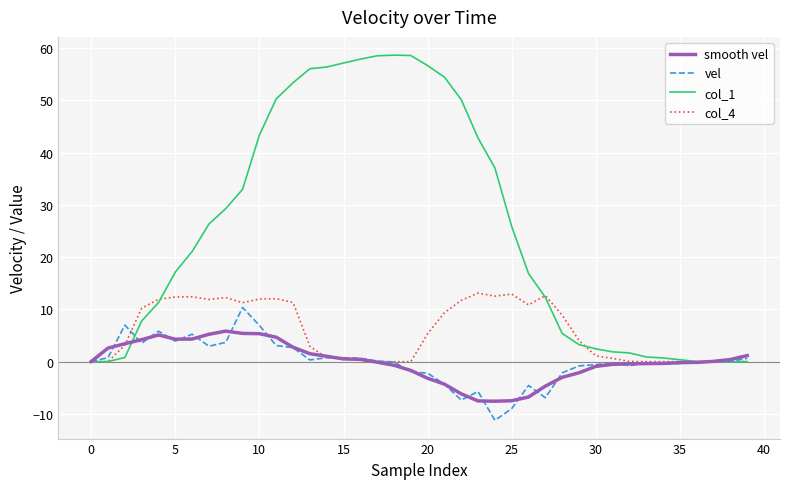

What is the difference between the maximum and minimum values in the smooth vel series?

13.4